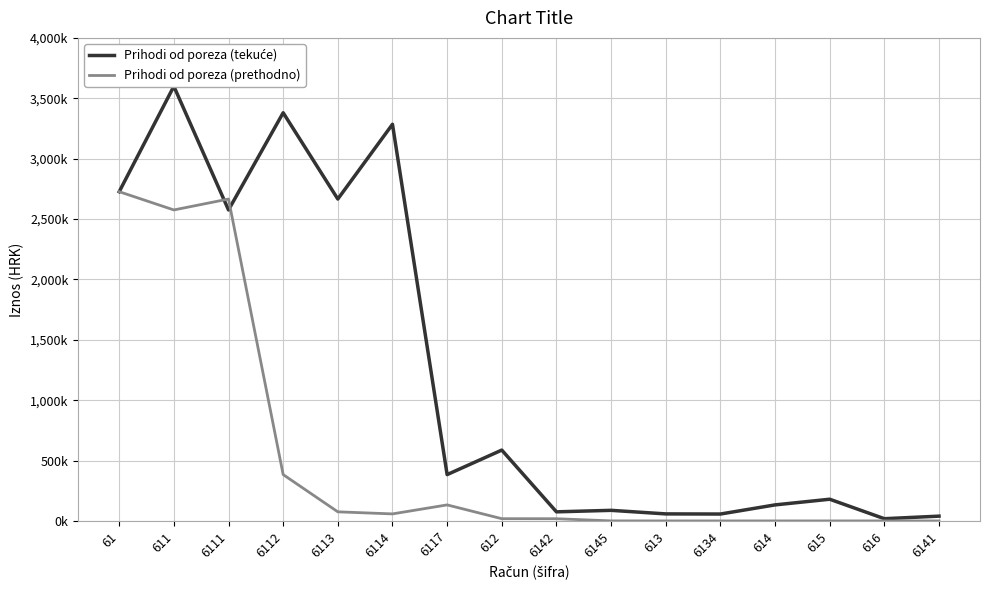

What is the label of the 13th point from the left?

614